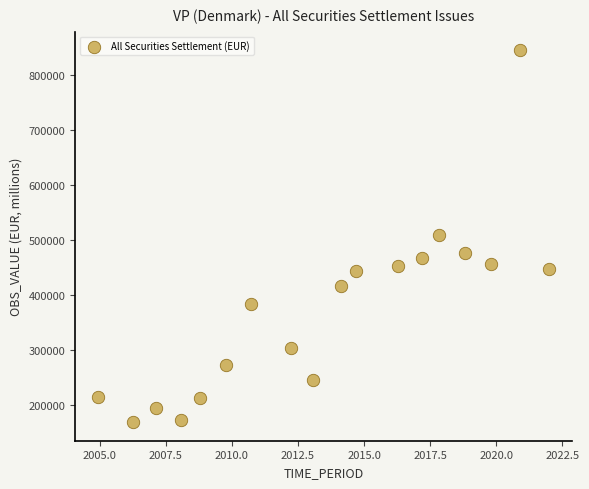

What is the range of Y values (max minus min)?

676759.8